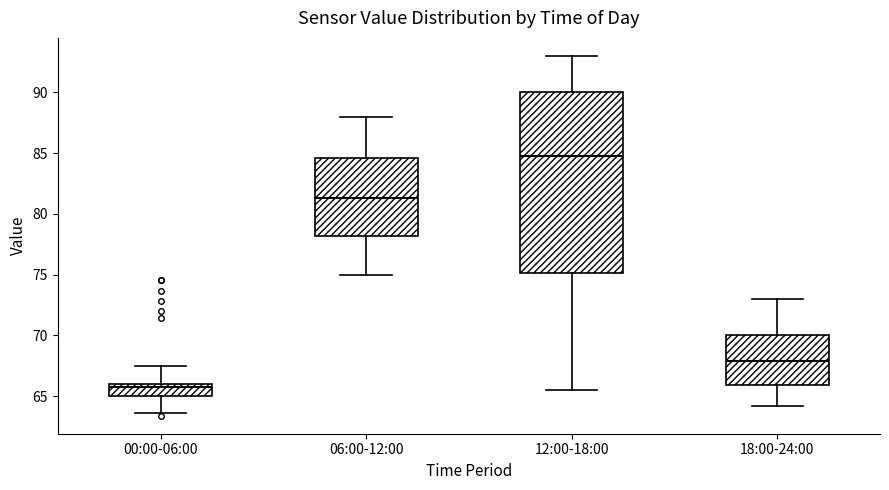

Which box is the tallest, from its lower edge to its upper edge?

12:00-18:00